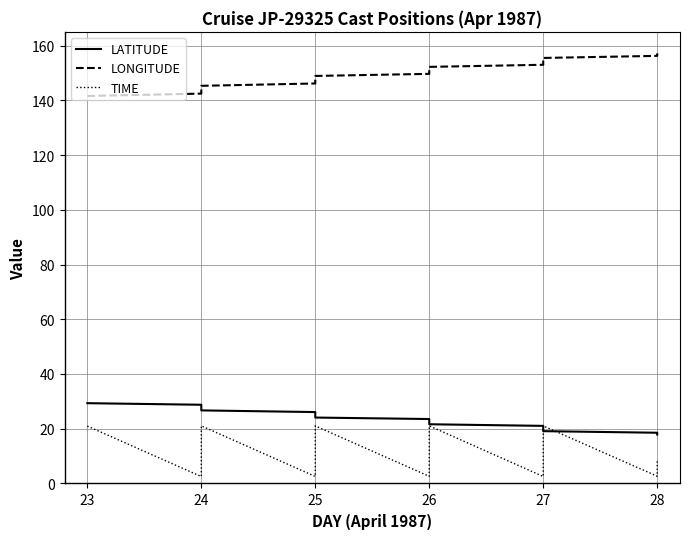

Which series changed the most between 27 and 28?

TIME